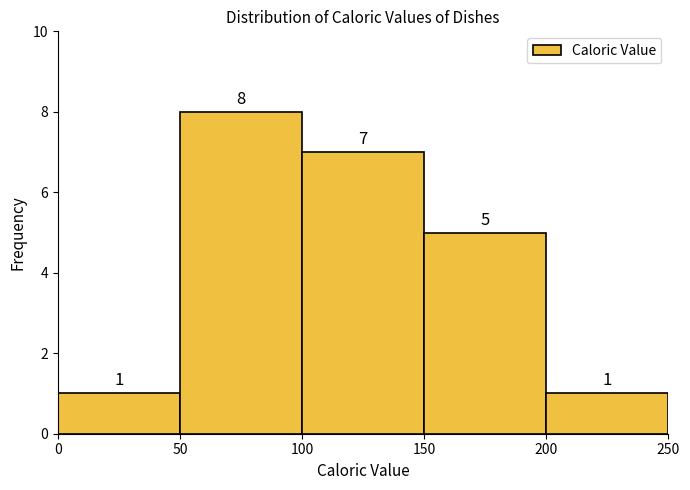

Over which range of the x-axis is the bar tallest?

50 to 100